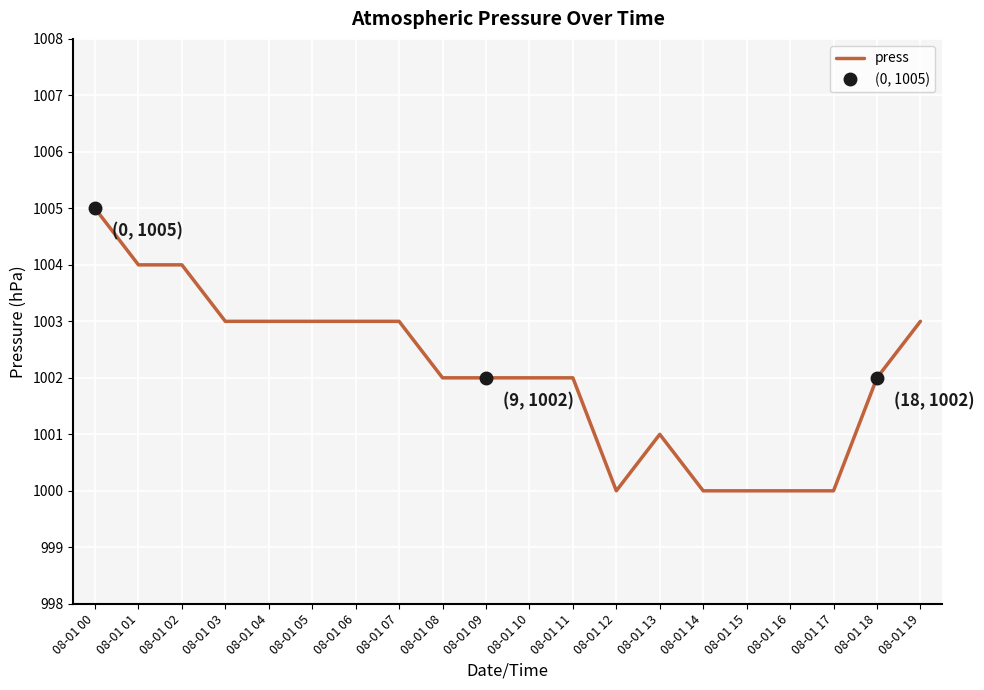

At which category does the data reach its first local valley?

08-01 12